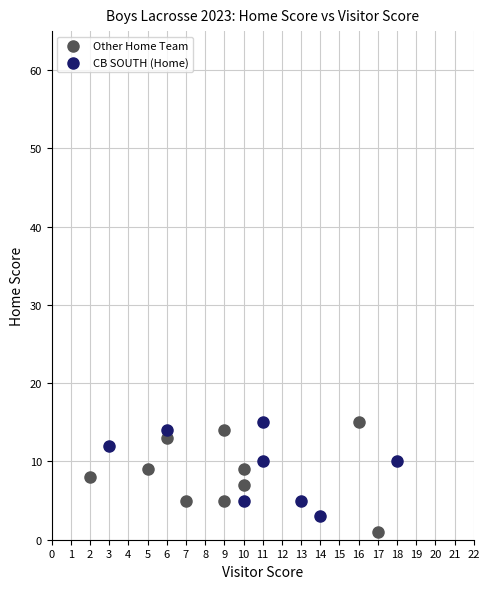

What are all the series names shown in the legend?

Other Home Team, CB SOUTH (Home)